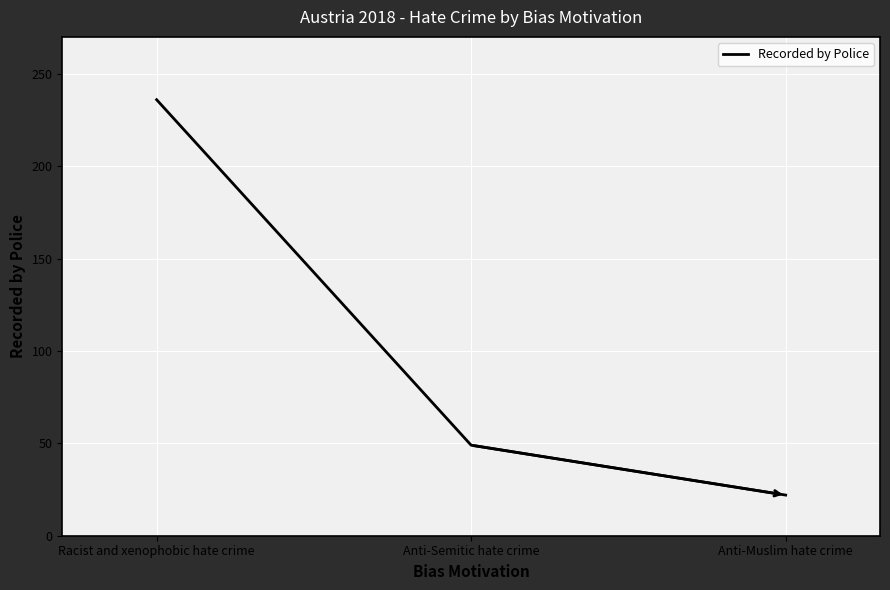

Rank the categories by value from highest to lowest.

Racist and xenophobic hate crime, Anti-Semitic hate crime, Anti-Muslim hate crime